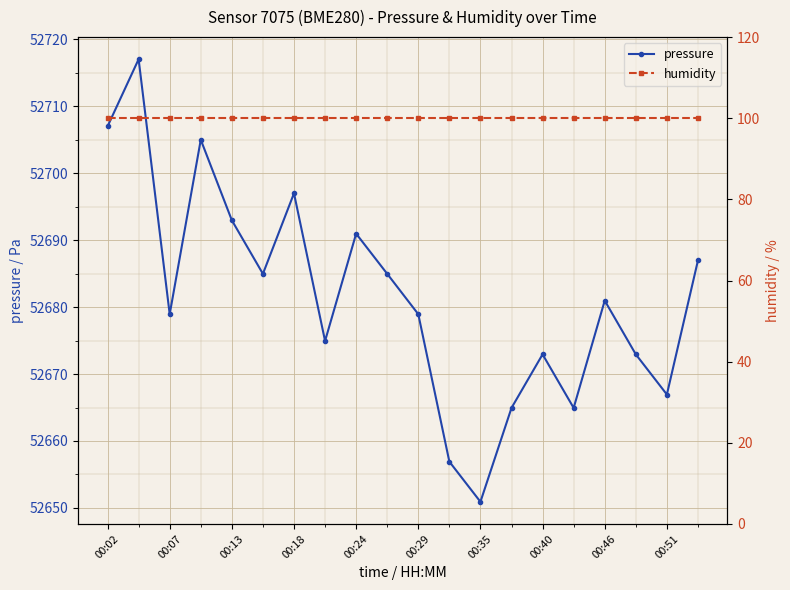

Where does the pressure series first go above 52680?

00:02